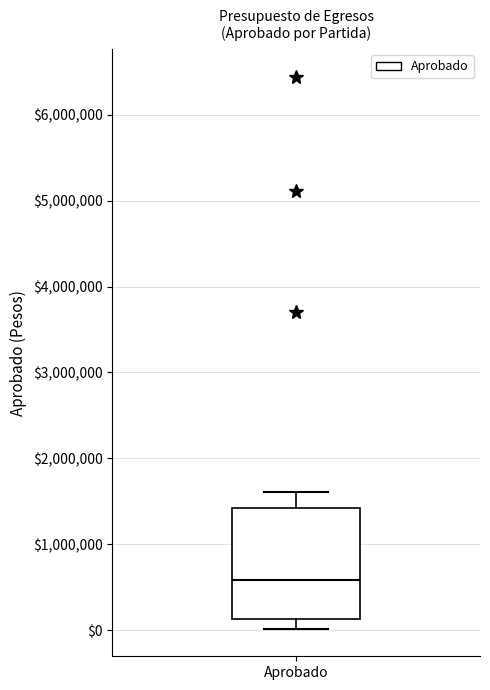

Transcribe this box plot: give where the median line is, the range the box spans, and where the two whiskers end, as read against the y-axis. The values are not printed on the chart, so give them approximately, as read against the axis.

median 600000, box 100000 to 1400000, whiskers 0 to 1600000